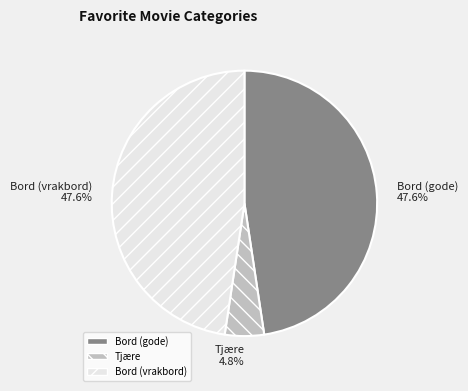

Is there any slice that represents more than half of the pie?

No